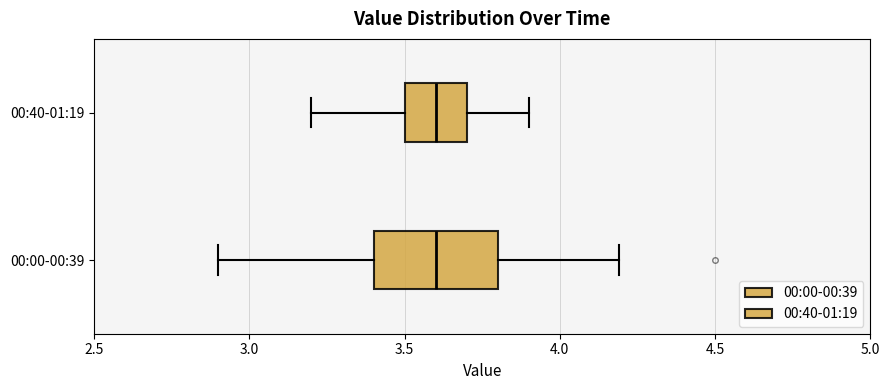

Which box is the widest, from its left edge to its right edge?

00:00-00:39